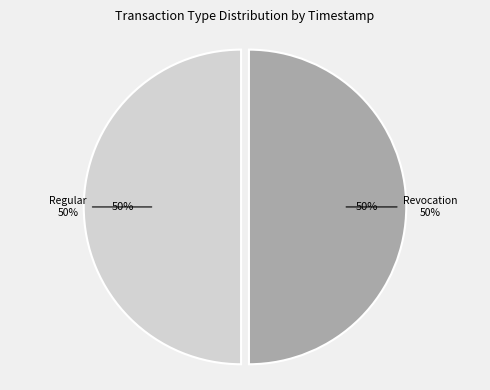

What percentage is the Regular slice, to the nearest percent?

50%